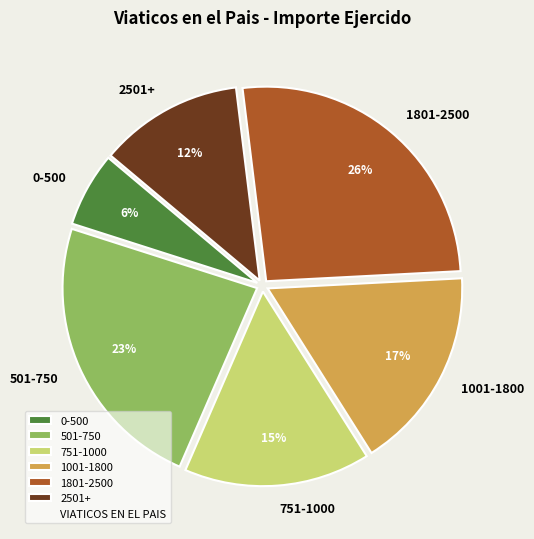

Rank the categories by value from highest to lowest.

1801-2500, 501-750, 1001-1800, 751-1000, 2501+, 0-500